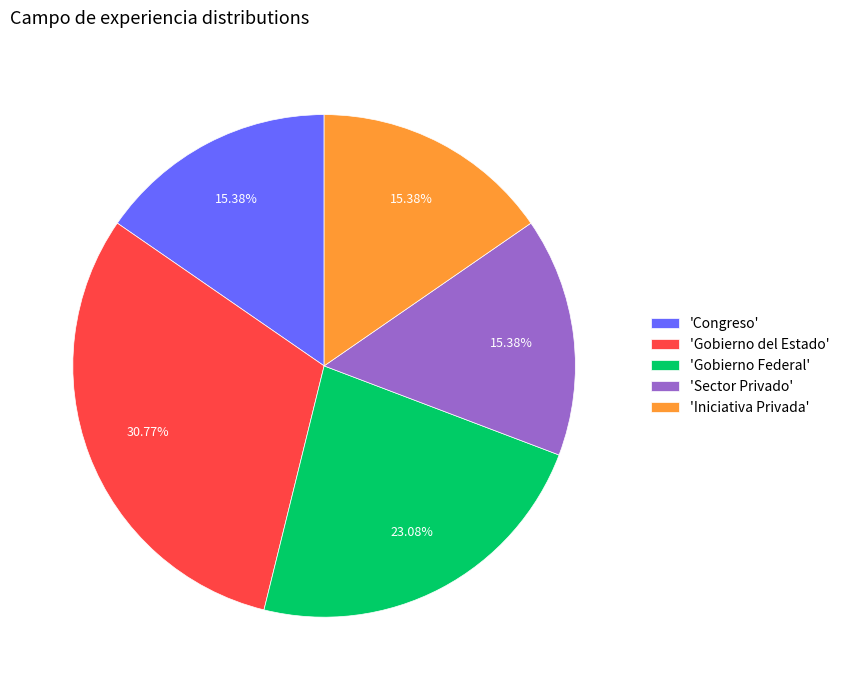

Which slice is the largest?

'Gobierno del Estado'